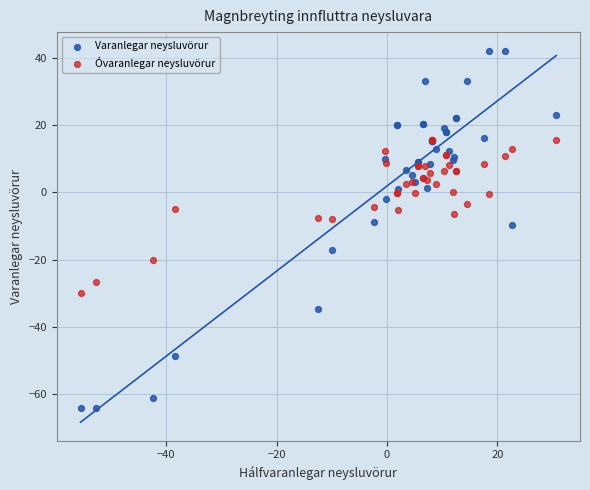

Which series reaches the maximum Y coordinate?

Varanlegar neysluvörur